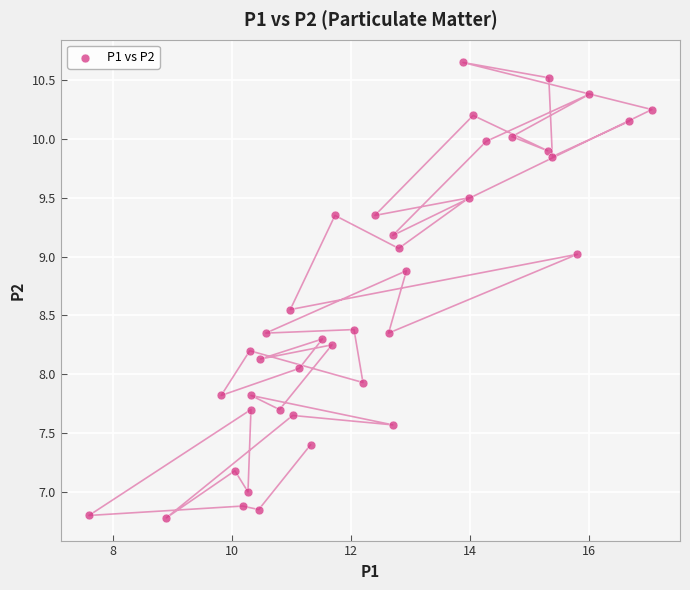

What is the range of X values (max minus min)?

9.5